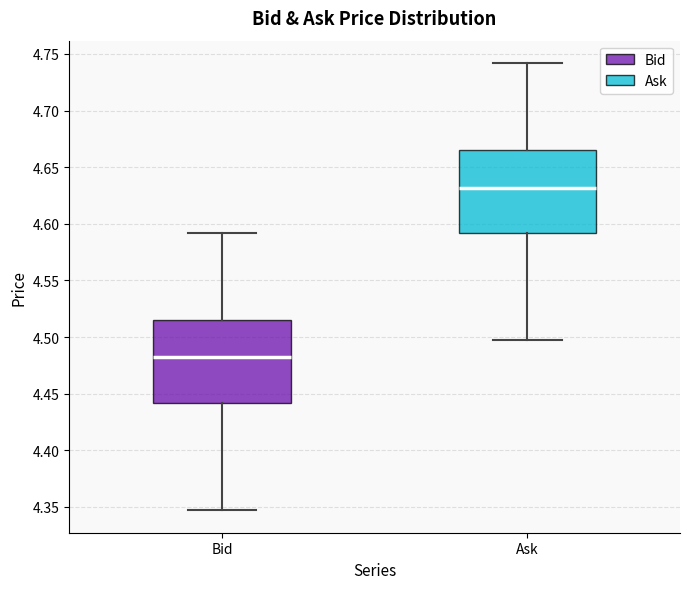

Which box's median line is the highest?

Ask